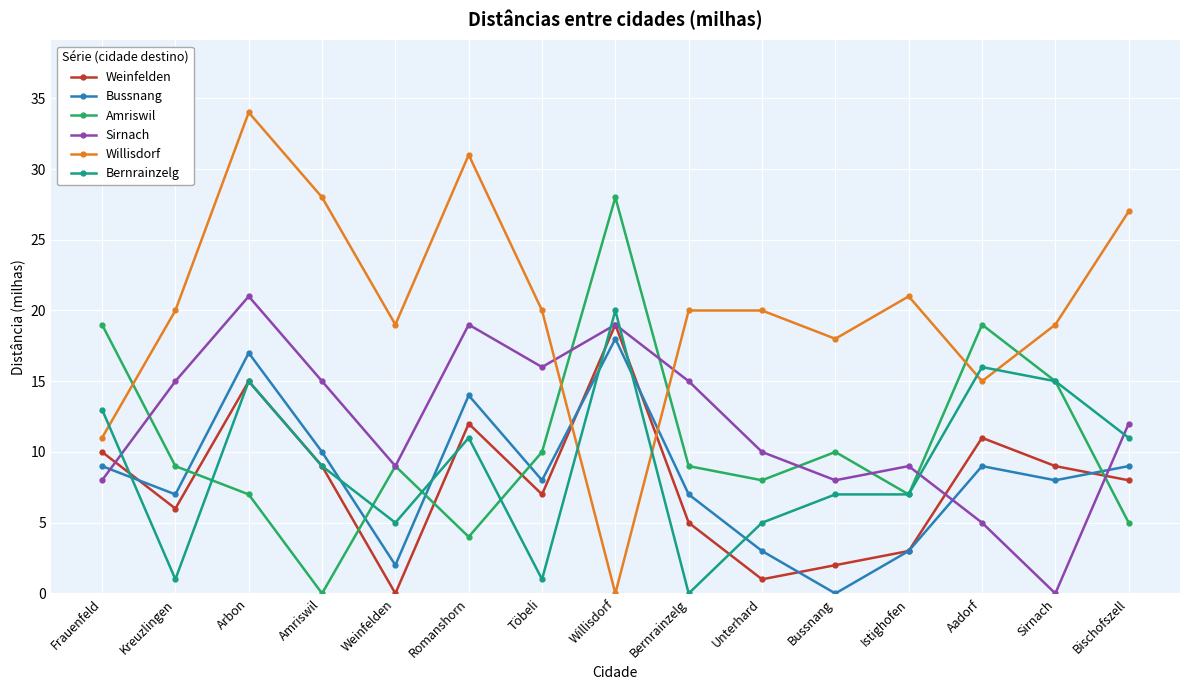

How many lines are shown in the chart?

6